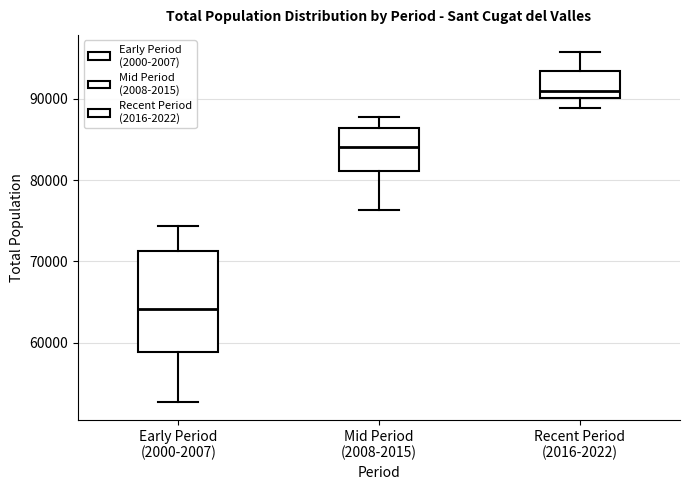

Which box is the tallest, from its lower edge to its upper edge?

Early Period (2000-2007)